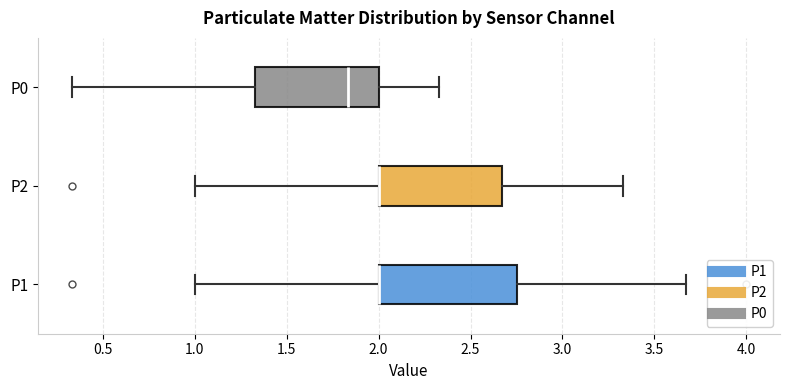

Where does the right whisker of the box for P1 end on the x-axis? The values are not printed on the chart, so give them approximately, as read against the axis.

3.65